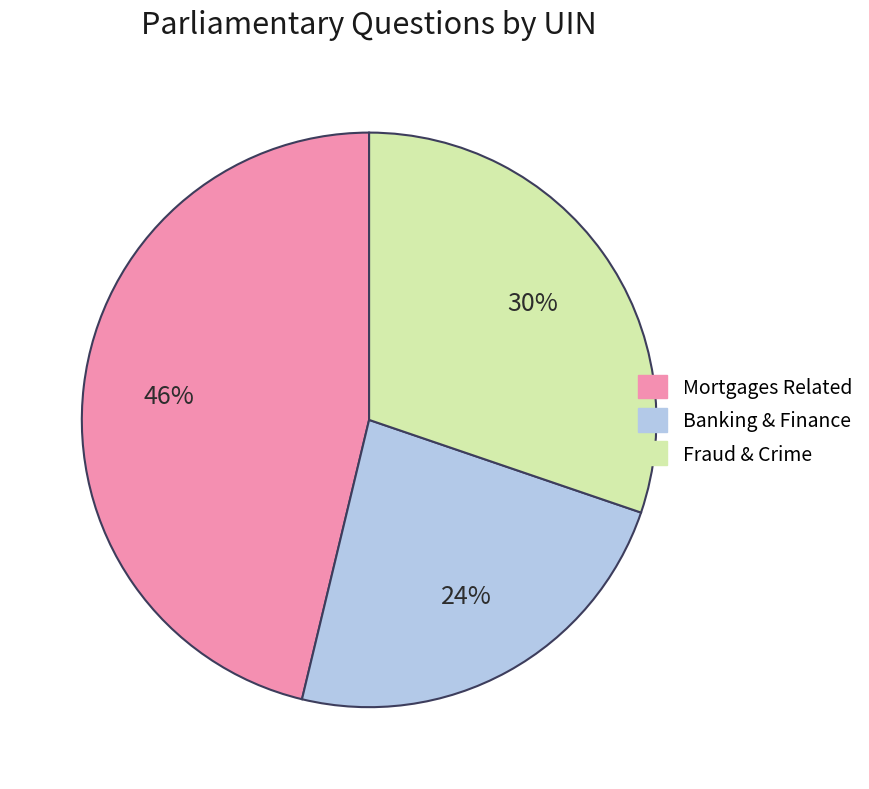

Does any single category account for the majority?

No